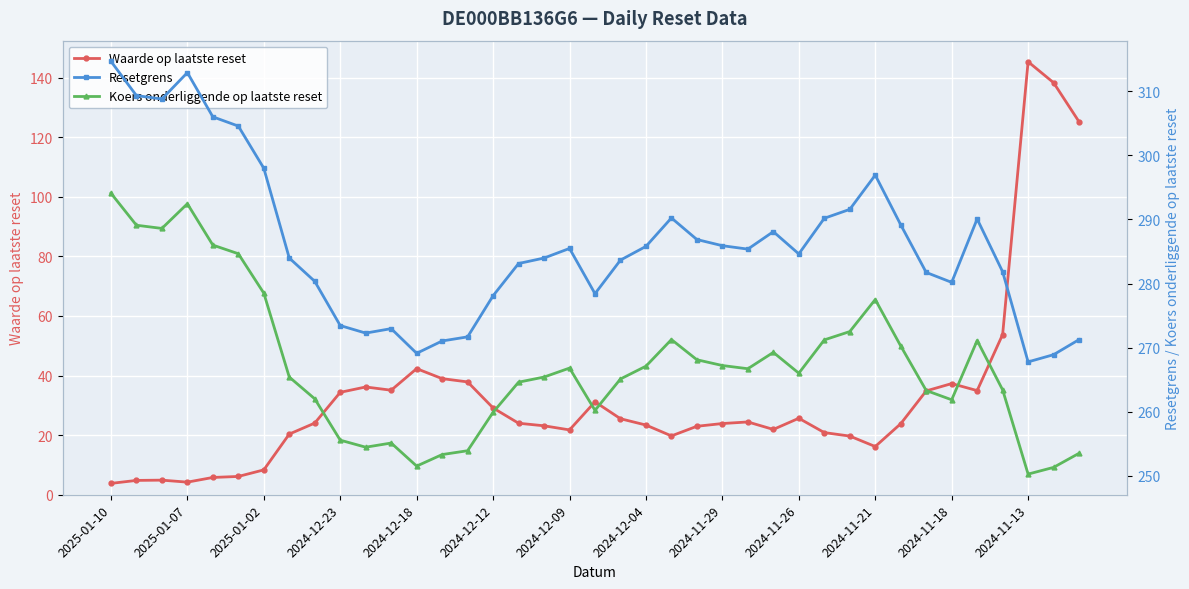

What is the greatest value displayed?

314.7